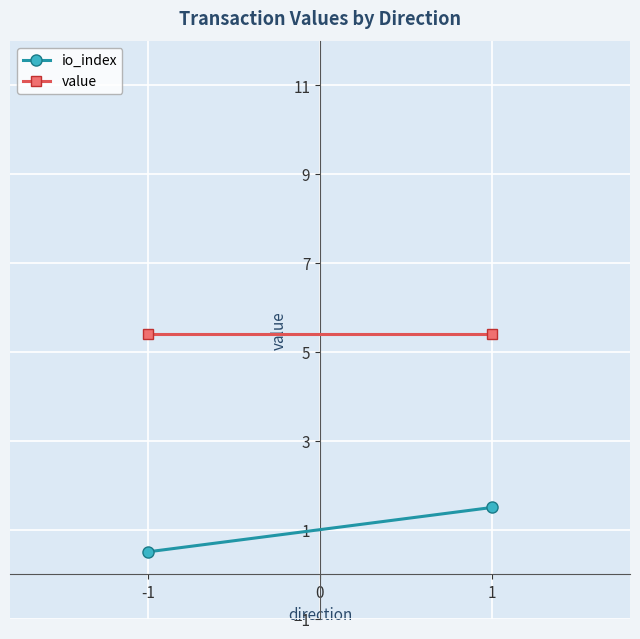

Rank the series at 1 from lowest to highest value.

io_index, value